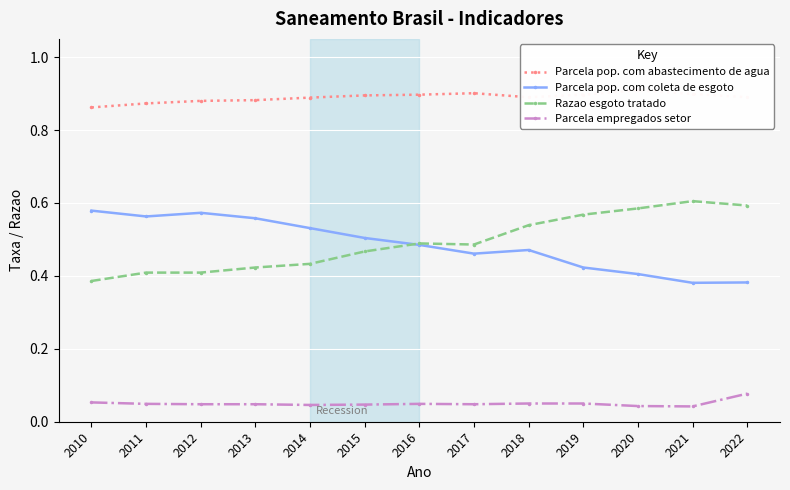

The value of Parcela pop. com coleta de esgoto at 2013 is 0.8. True or false?

False